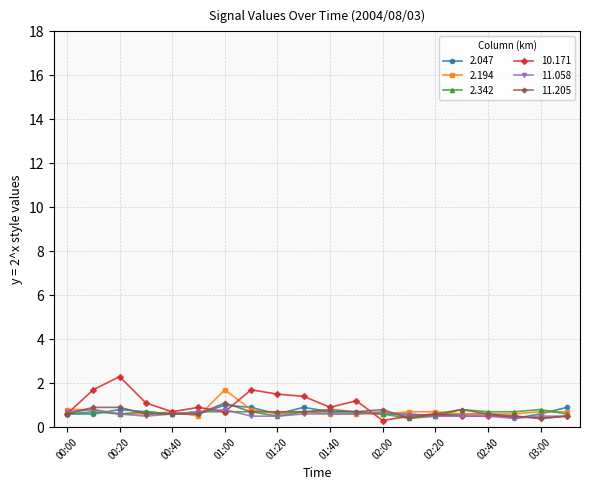

True or false: 2.342 has more than 1 interior local peaks.

True